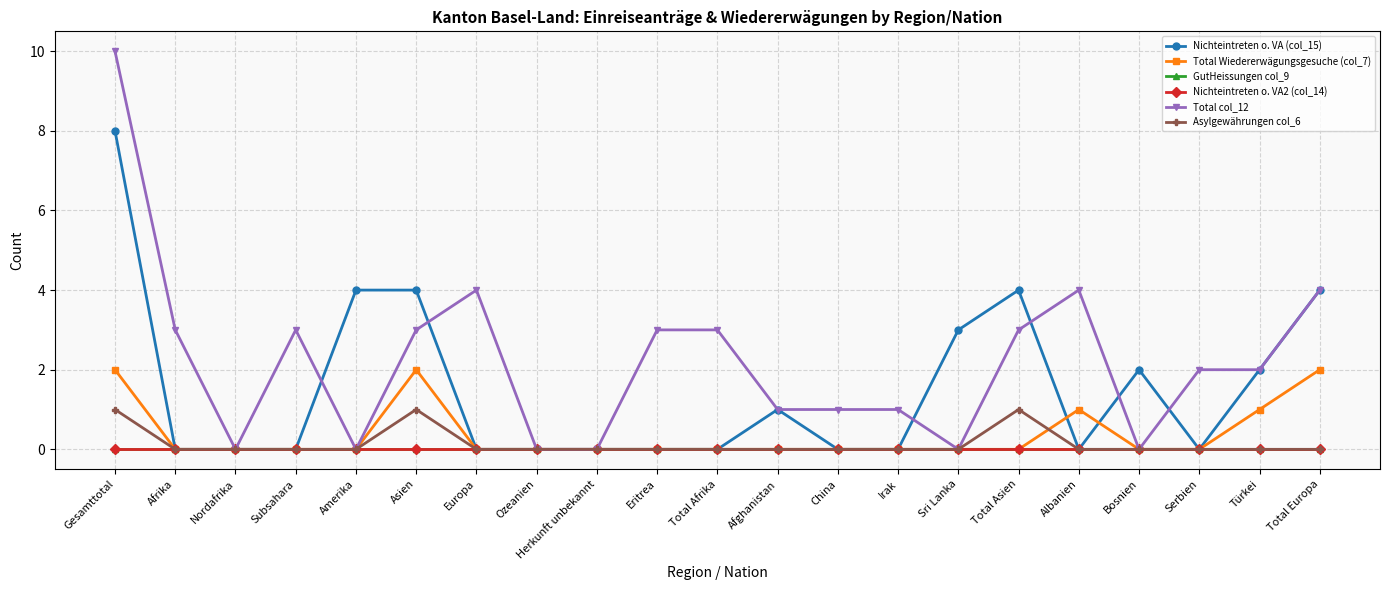

Reading left to right, transcribe all the data shown in this chart.

Nichteintreten o. VA (col_15): Gesamttotal=8	Afrika=0	Nordafrika=0	Subsahara=0	Amerika=4	Asien=4	Europa=0	Ozeanien=0	Herkunft unbekannt=0	Eritrea=0	Total Afrika=0	Afghanistan=1	China=0	Irak=0	Sri Lanka=3	Total Asien=4	Albanien=0	Bosnien=2	Serbien=0	Türkei=2	Total Europa=4
Total Wiedererwägungsgesuche (col_7): Gesamttotal=2	Afrika=0	Nordafrika=0	Subsahara=0	Amerika=0	Asien=2	Europa=0	Ozeanien=0	Herkunft unbekannt=0	Eritrea=0	Total Afrika=0	Afghanistan=0	China=0	Irak=0	Sri Lanka=0	Total Asien=0	Albanien=1	Bosnien=0	Serbien=0	Türkei=1	Total Europa=2
GutHeissungen col_9: Gesamttotal=0	Afrika=0	Nordafrika=0	Subsahara=0	Amerika=0	Asien=0	Europa=0	Ozeanien=0	Herkunft unbekannt=0	Eritrea=0	Total Afrika=0	Afghanistan=0	China=0	Irak=0	Sri Lanka=0	Total Asien=0	Albanien=0	Bosnien=0	Serbien=0	Türkei=0	Total Europa=0
Nichteintreten o. VA2 (col_14): Gesamttotal=0	Afrika=0	Nordafrika=0	Subsahara=0	Amerika=0	Asien=0	Europa=0	Ozeanien=0	Herkunft unbekannt=0	Eritrea=0	Total Afrika=0	Afghanistan=0	China=0	Irak=0	Sri Lanka=0	Total Asien=0	Albanien=0	Bosnien=0	Serbien=0	Türkei=0	Total Europa=0
Total col_12: Gesamttotal=10	Afrika=3	Nordafrika=0	Subsahara=3	Amerika=0	Asien=3	Europa=4	Ozeanien=0	Herkunft unbekannt=0	Eritrea=3	Total Afrika=3	Afghanistan=1	China=1	Irak=1	Sri Lanka=0	Total Asien=3	Albanien=4	Bosnien=0	Serbien=2	Türkei=2	Total Europa=4
Asylgewährungen col_6: Gesamttotal=1	Afrika=0	Nordafrika=0	Subsahara=0	Amerika=0	Asien=1	Europa=0	Ozeanien=0	Herkunft unbekannt=0	Eritrea=0	Total Afrika=0	Afghanistan=0	China=0	Irak=0	Sri Lanka=0	Total Asien=1	Albanien=0	Bosnien=0	Serbien=0	Türkei=0	Total Europa=0